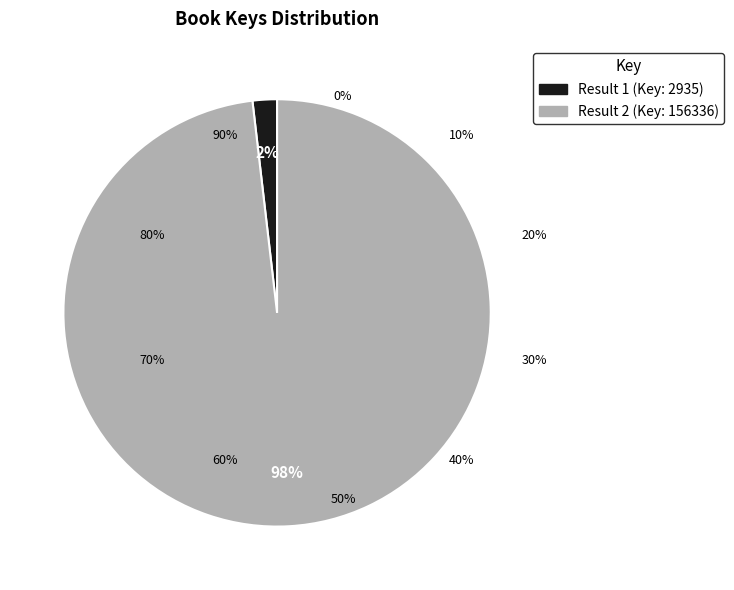

Is there any slice that represents more than half of the pie?

Yes